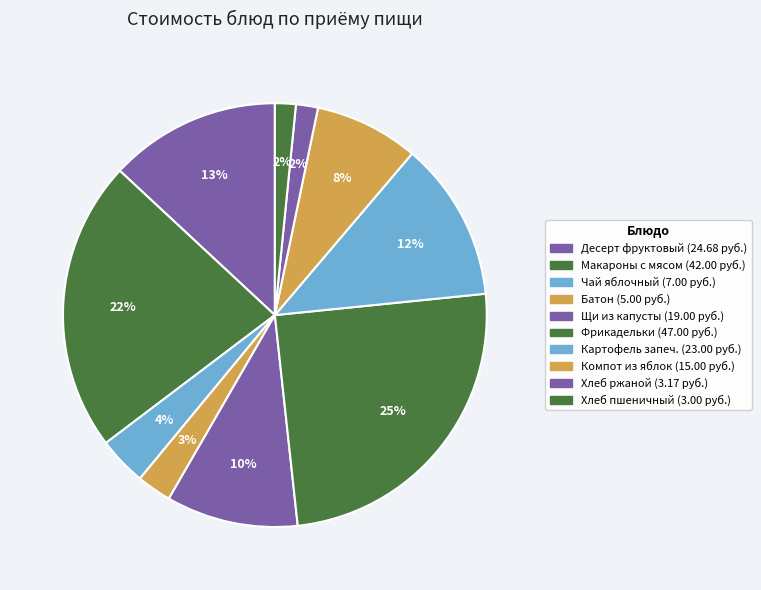

How many slices are in this pie chart?

10